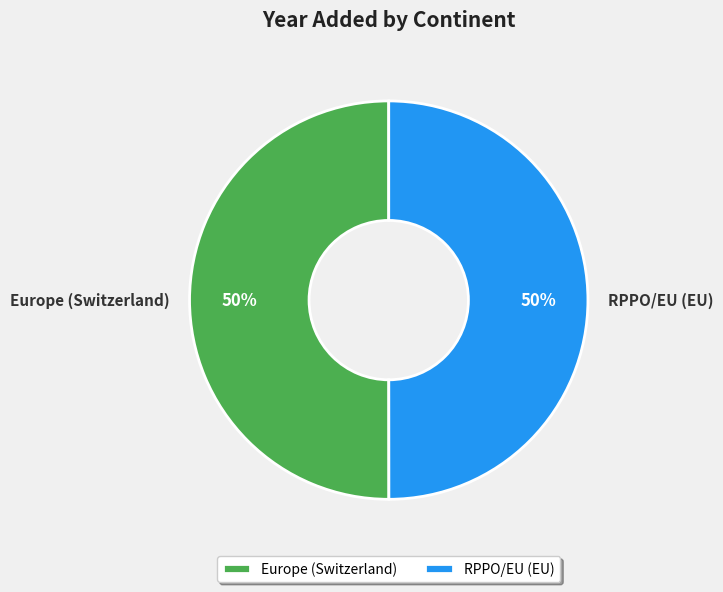

Combined, do RPPO/EU (EU) and Europe (Switzerland) account for over 50%?

Yes